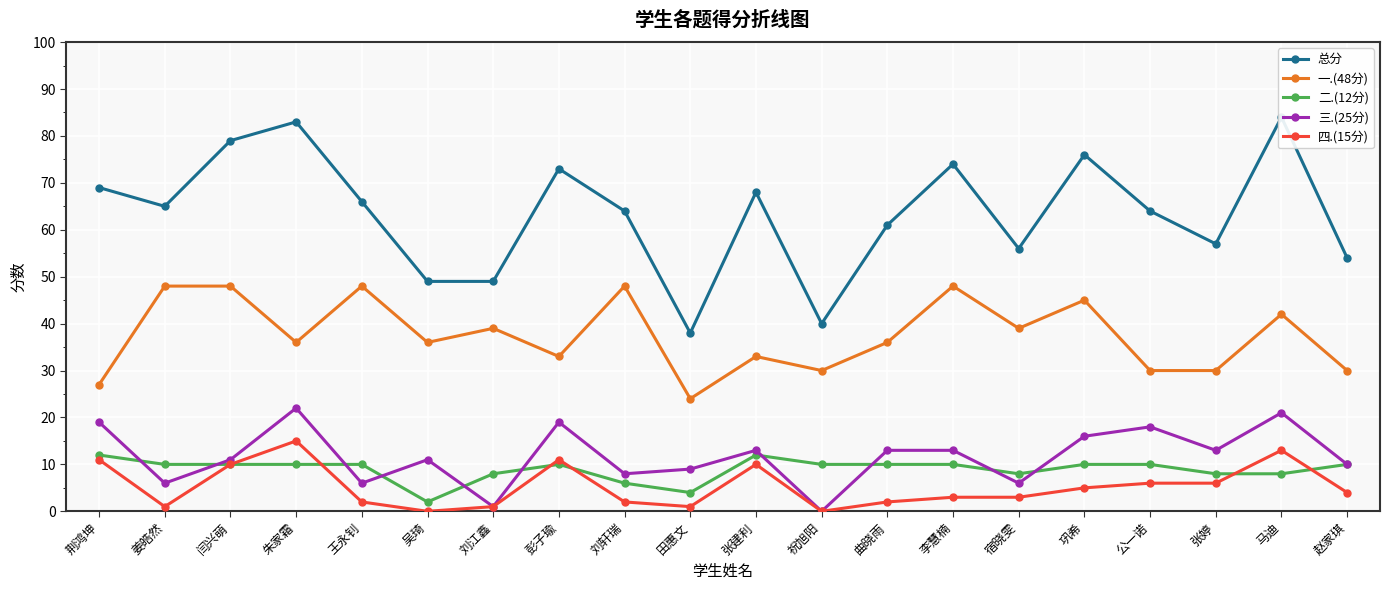

How many values in the 三.(25分) series exceed 13?

6